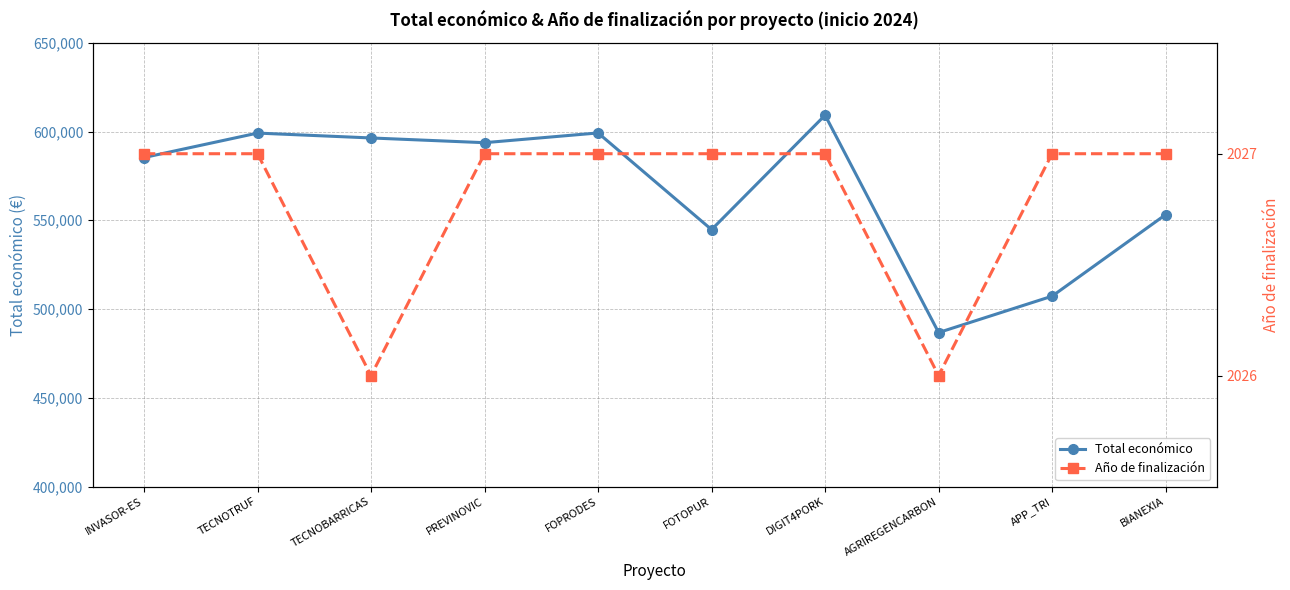

What is the value of the Año de finalización point at the 7th from the left?

2027